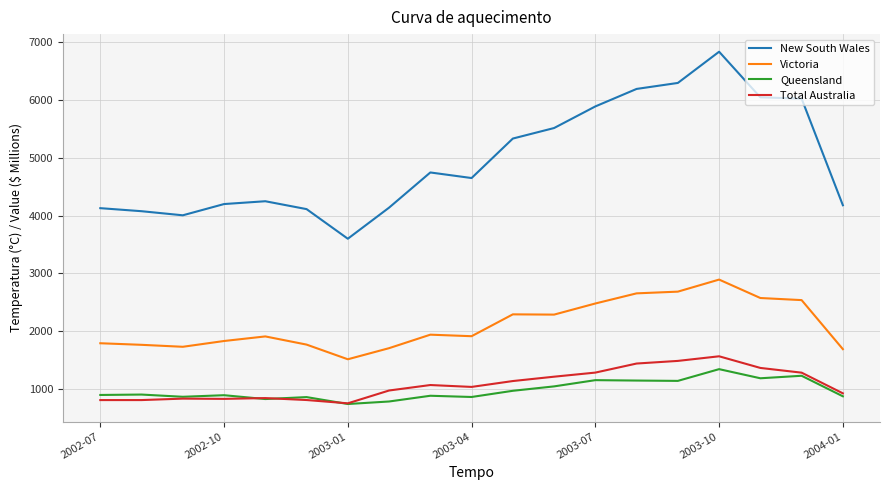

True or false: Victoria and New South Wales intersect in this chart.

False